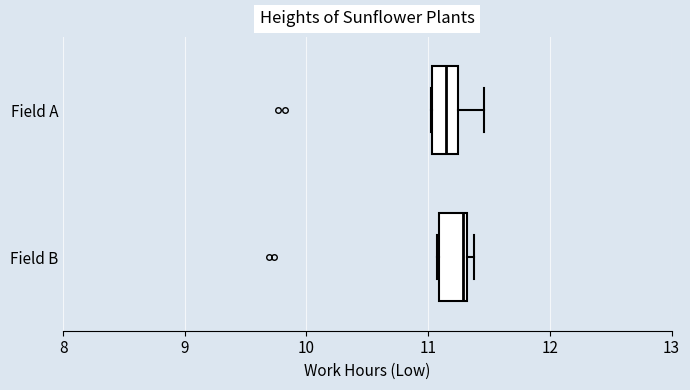

Reading bottom to top, transcribe this box plot: for each box, give where its median line is, the range the box spans, and where its two whiskers end, as read against the x-axis. The values are not printed on the chart, so give them approximately, as read against the axis.

Field B: median 11.3 (just left of the box's right edge), box 11.1 to 11.3, whiskers 11.1 to 11.4
Field A: median 11.2 (inside the box), box 11.0 to 11.2, whiskers 11.0 to 11.5